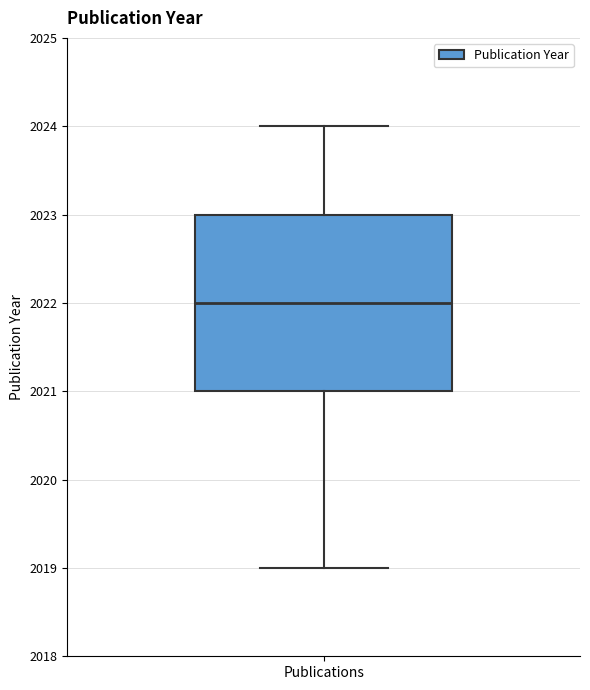

Transcribe this box plot: give where the median line is, the range the box spans, and where the two whiskers end, as read against the y-axis. The values are not printed on the chart, so give them approximately, as read against the axis.

median 2022, box 2021 to 2023, whiskers 2019 to 2024